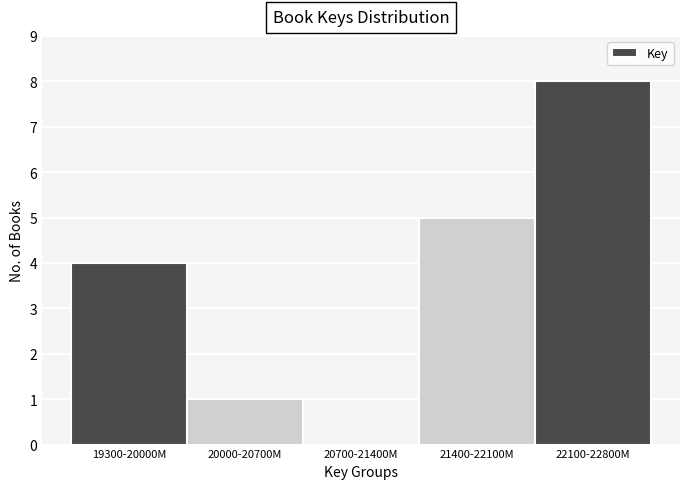

Reading left to right, extract all data points from this chart.

19300-20000M=4	20000-20700M=1	20700-21400M=0	21400-22100M=5	22100-22800M=8